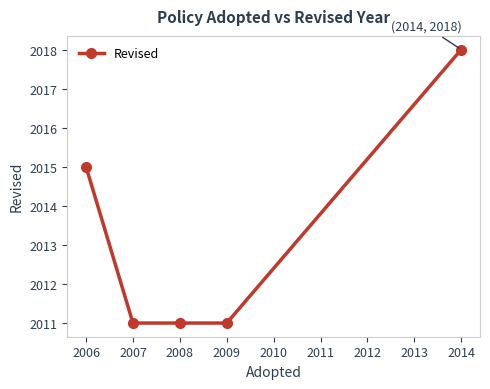

True or false: the data shows 2011 at 2007.

True